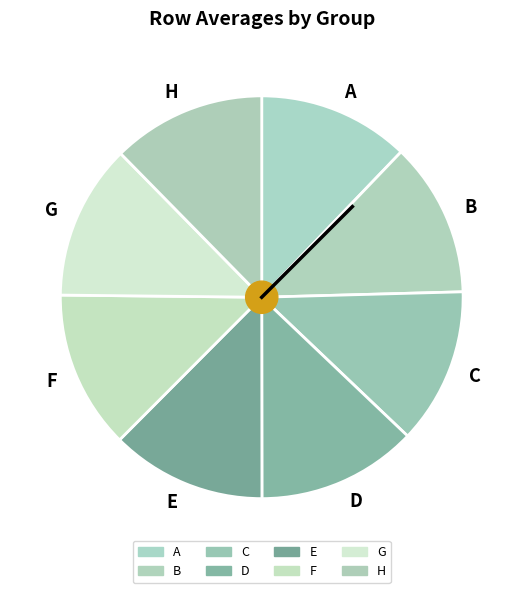

The E slice represents 5% of the pie. True or false?

False